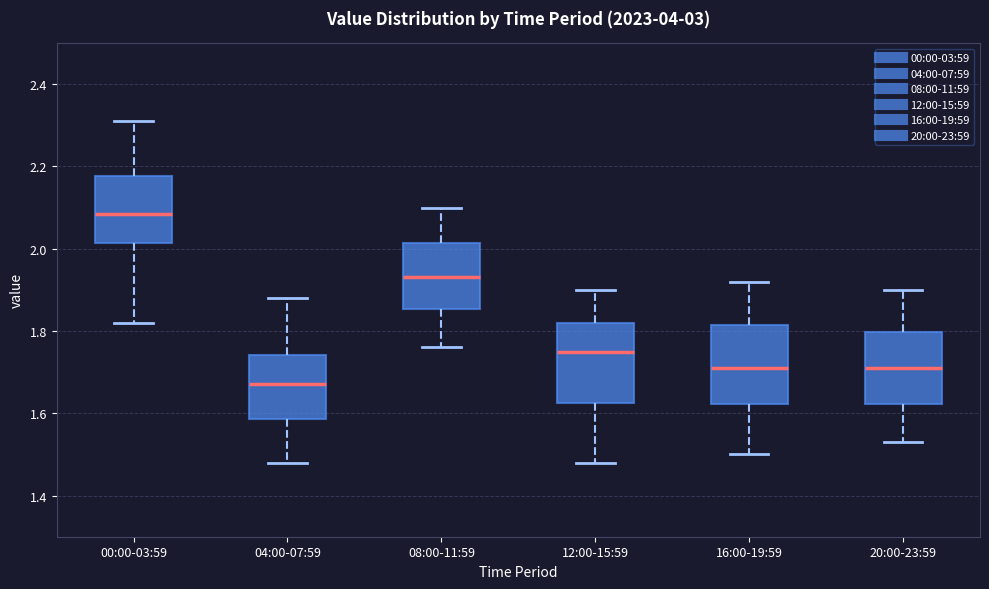

Which box has the lowest median line?

04:00-07:59